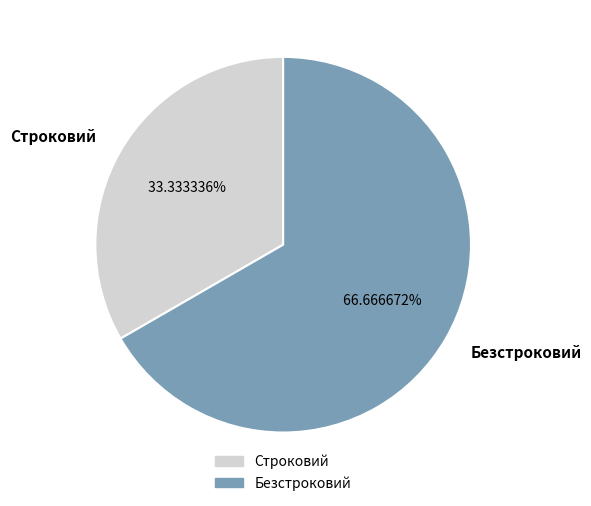

What percentage is NOT represented by Строковий?

66.7%